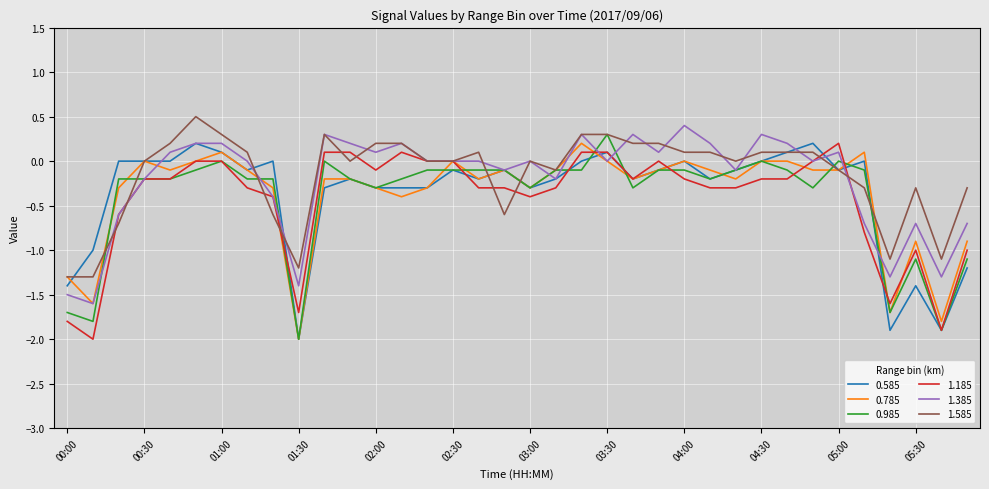

What is the highest value of the 1.585 series?

0.5